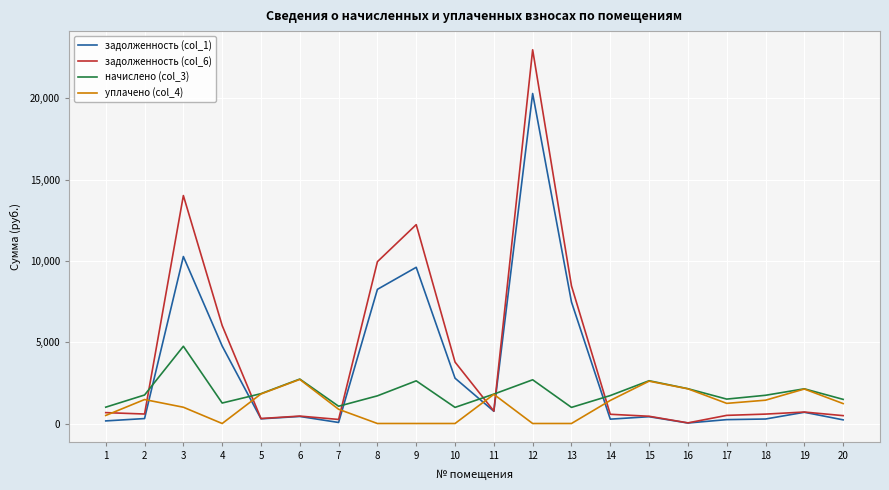

What is the difference between the highest and lowest values at 11?

1054.5